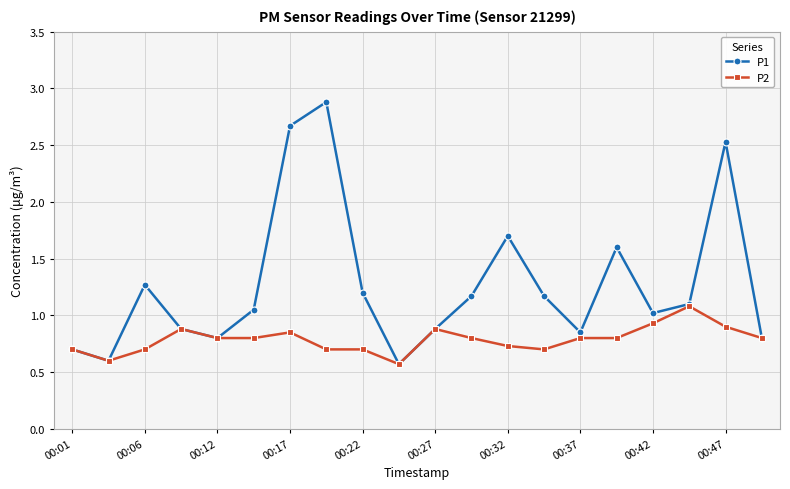

Which series has the largest total across all categories?

P1